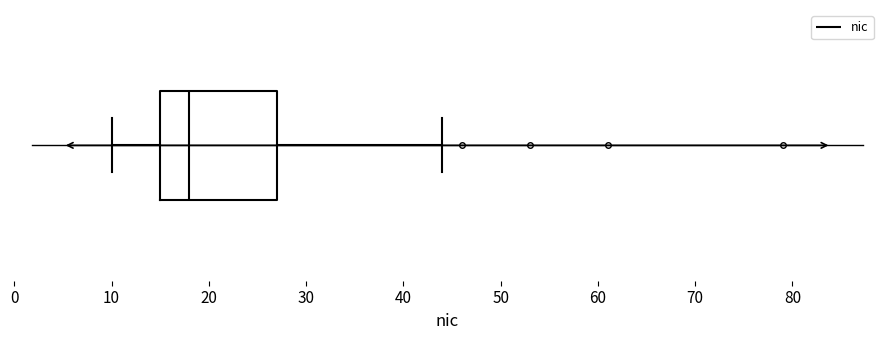

Where does the right whisker of the box end on the x-axis? The values are not printed on the chart, so give them approximately, as read against the axis.

44